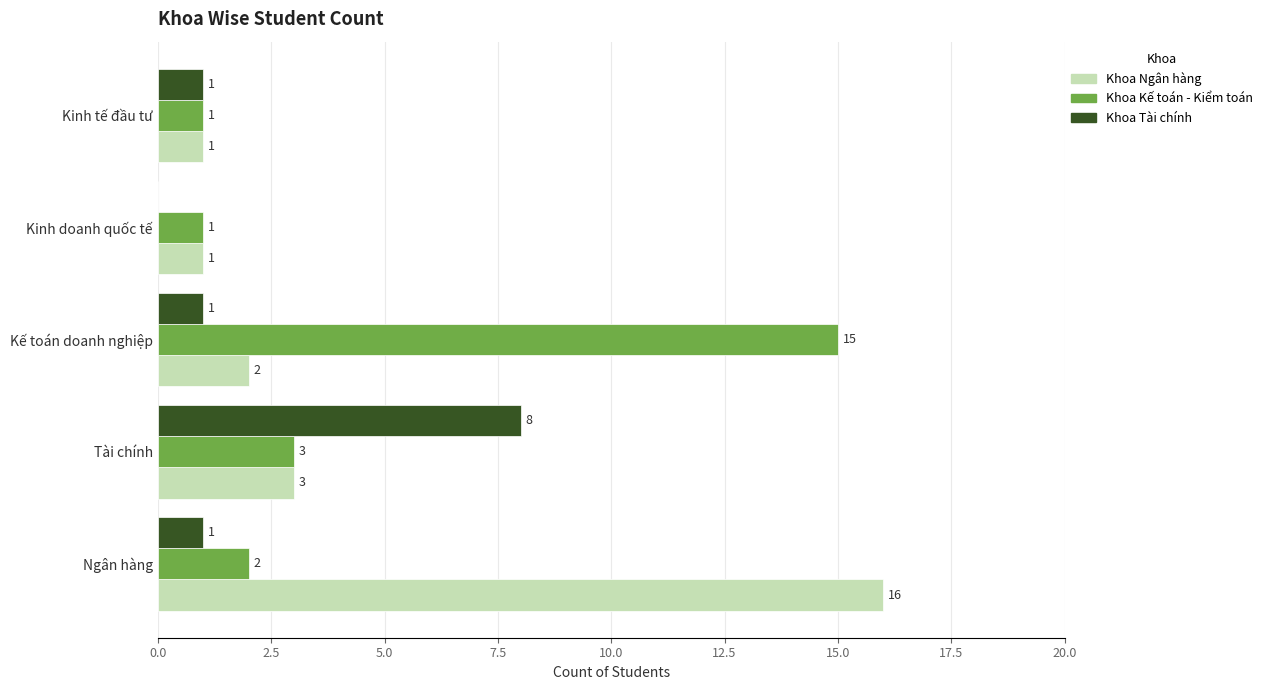

True or false: Khoa Ngân hàng has a value of 1 at Kinh doanh quốc tế.

True